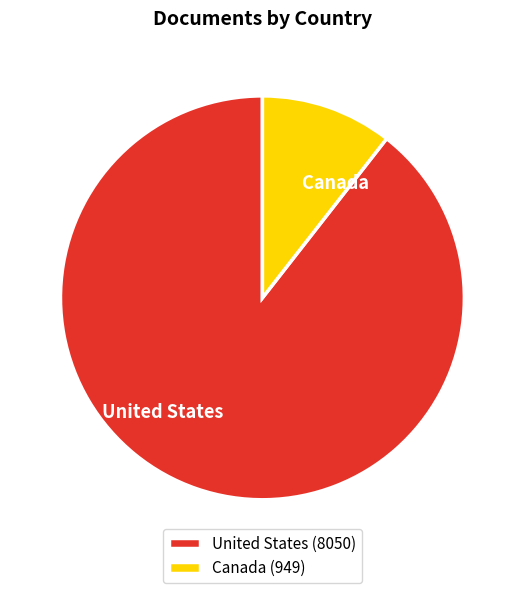

True or false: United States accounts for 89% of the total.

True